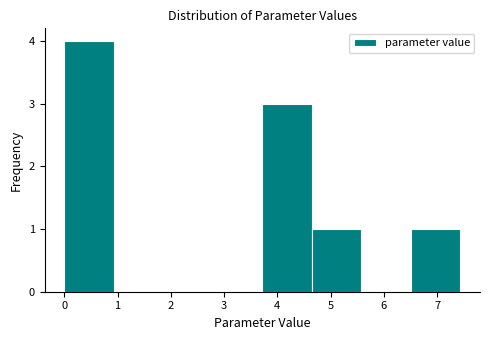

Over which range of the x-axis is the bar tallest?

0.0 to 0.9